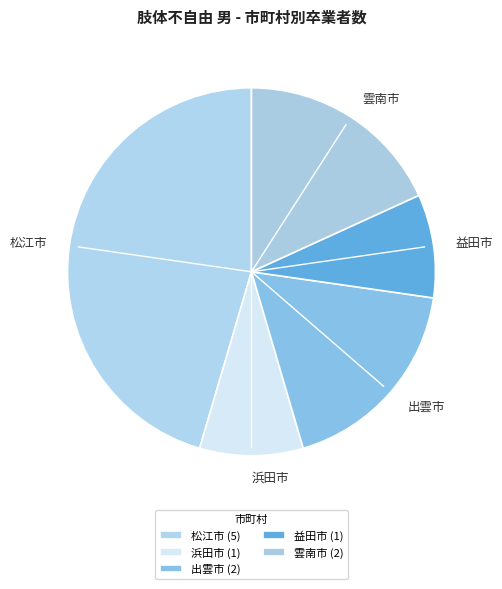

How many slices are in this pie chart?

5